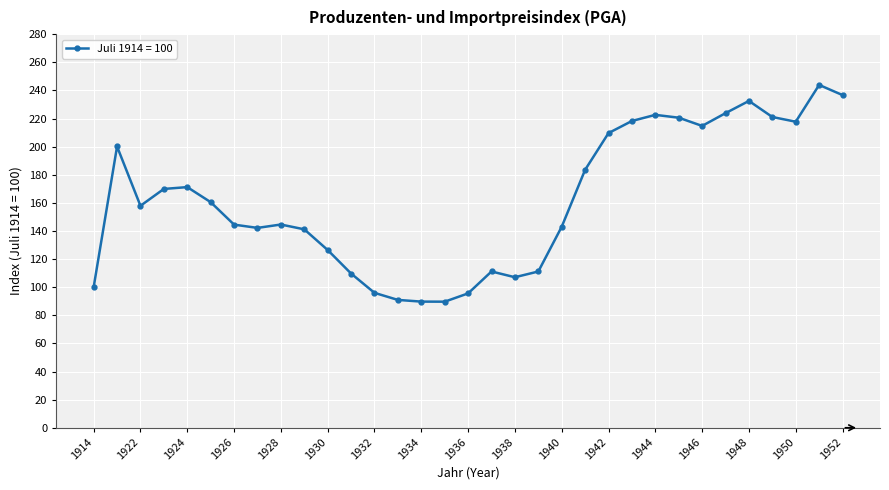

What is the value of the 6th point from the left?

160.5